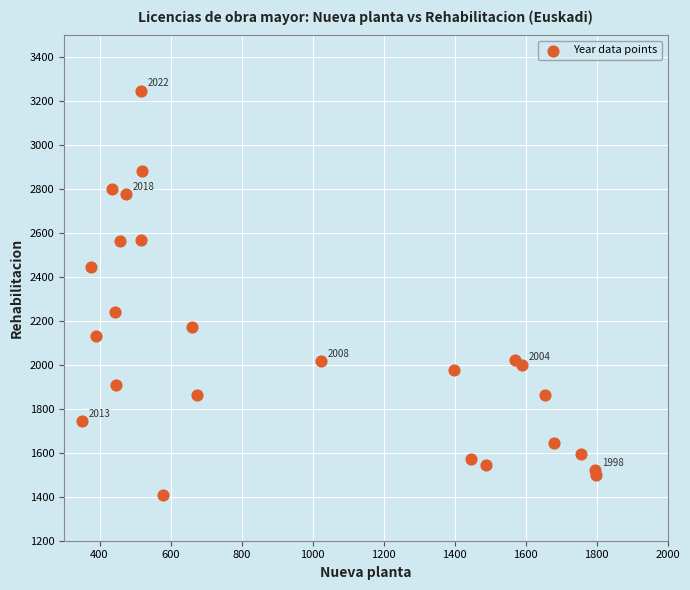

What Y value in the scatter plot is closest to 2328?

2240